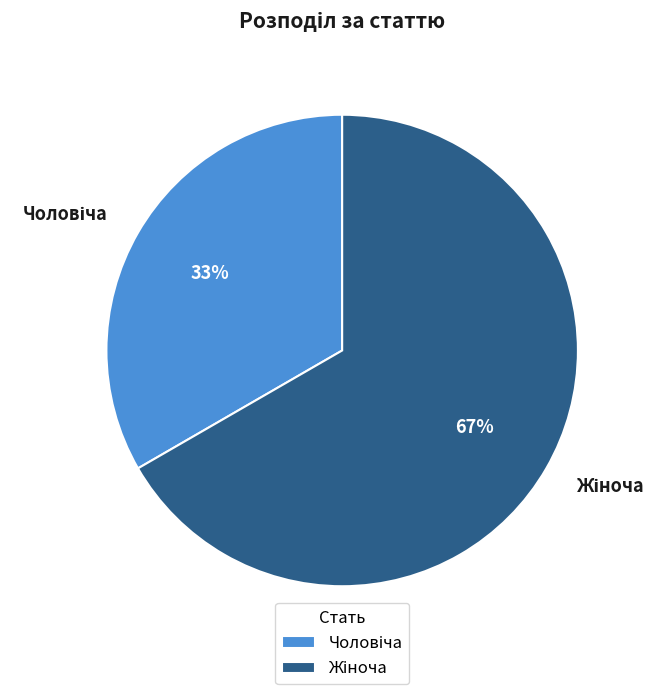

Is there a majority slice in this chart?

Yes